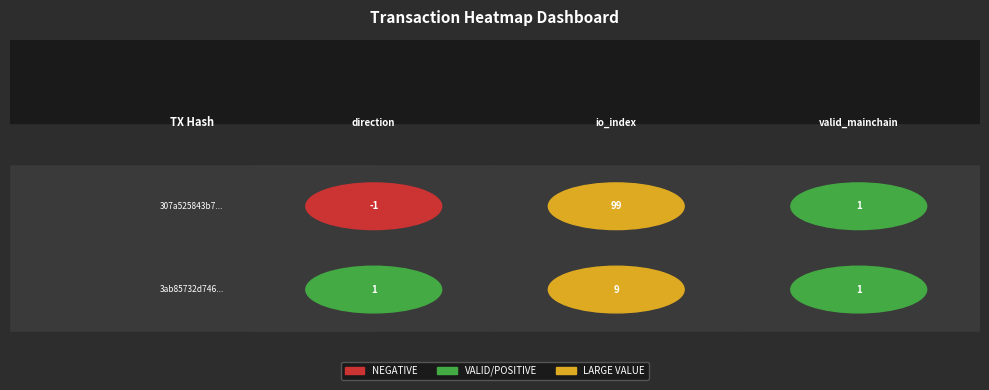

At which category does the chart reach its peak across all series?

io_index